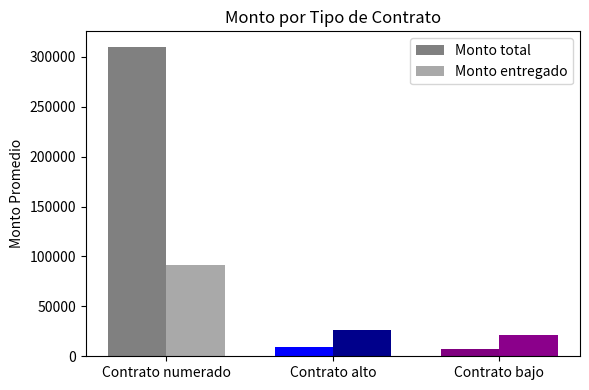

Reading left to right, extract all data points from this chart.

Monto total: Contrato numerado=310103.9	Contrato alto=8973.6	Contrato bajo=7225.4
Monto entregado: Contrato numerado=91549.7	Contrato alto=26424.5	Contrato bajo=21642.9